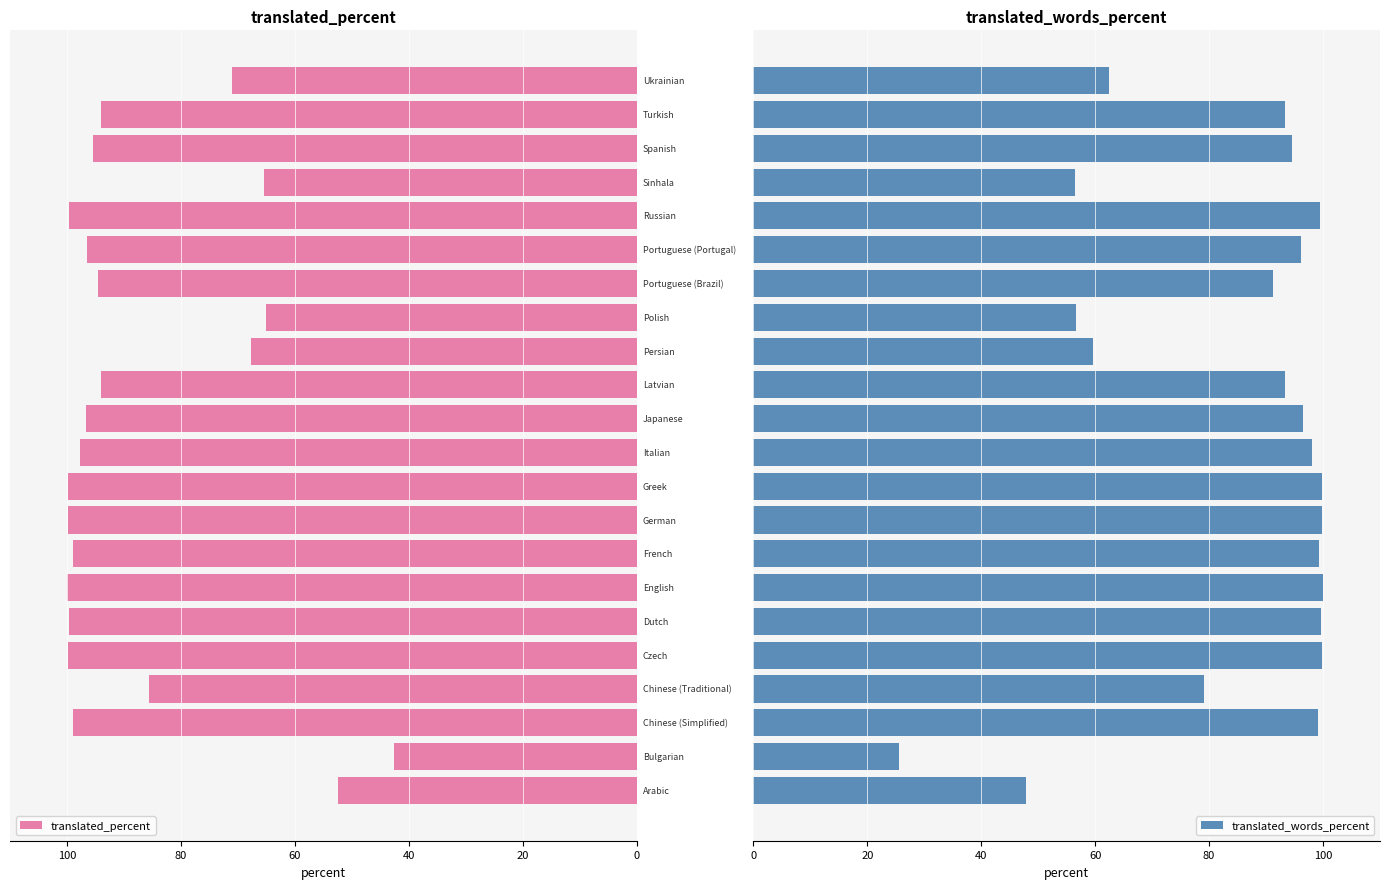

What is the difference between the maximum and minimum values in the translated_percent series?

57.4